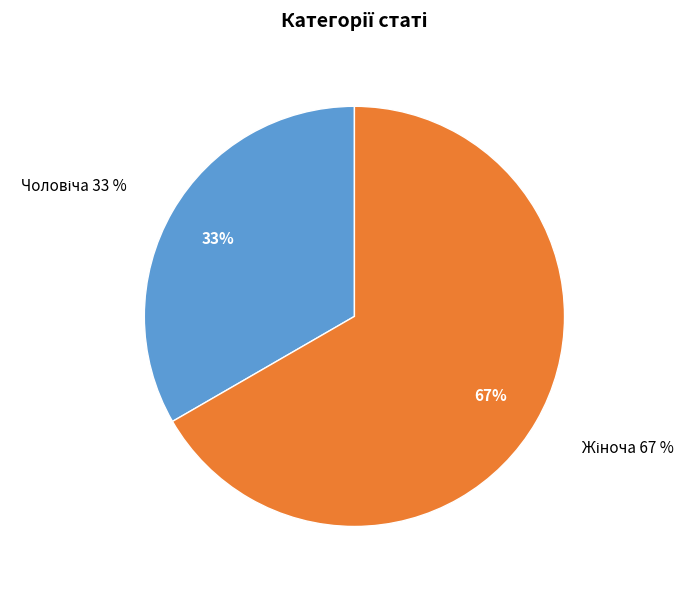

Which has a higher value, Чоловіча or Жіноча?

Жіноча